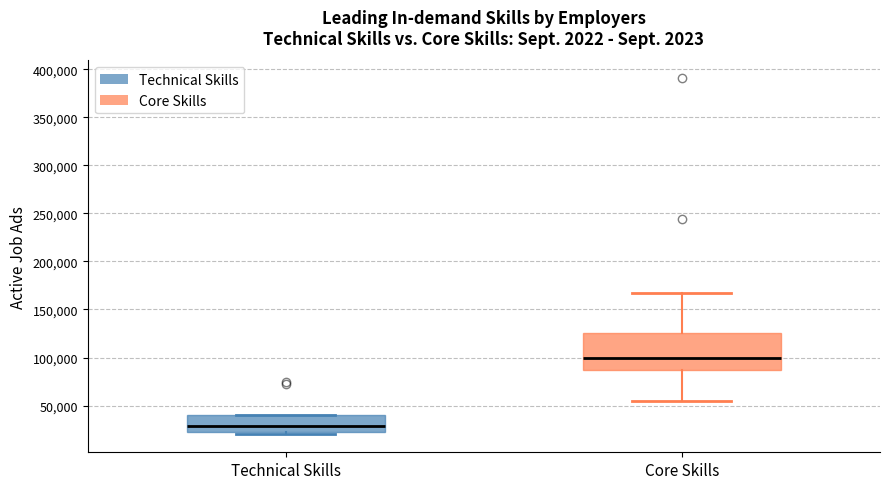

Where does the median line of the box for Core Skills sit on the y-axis? The values are not printed on the chart, so give them approximately, as read against the axis.

100000